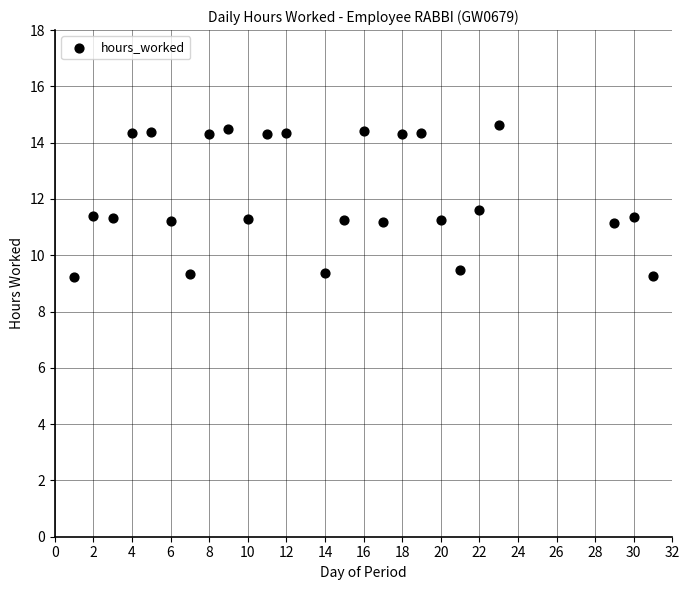

What is the range of Y values (max minus min)?

5.4